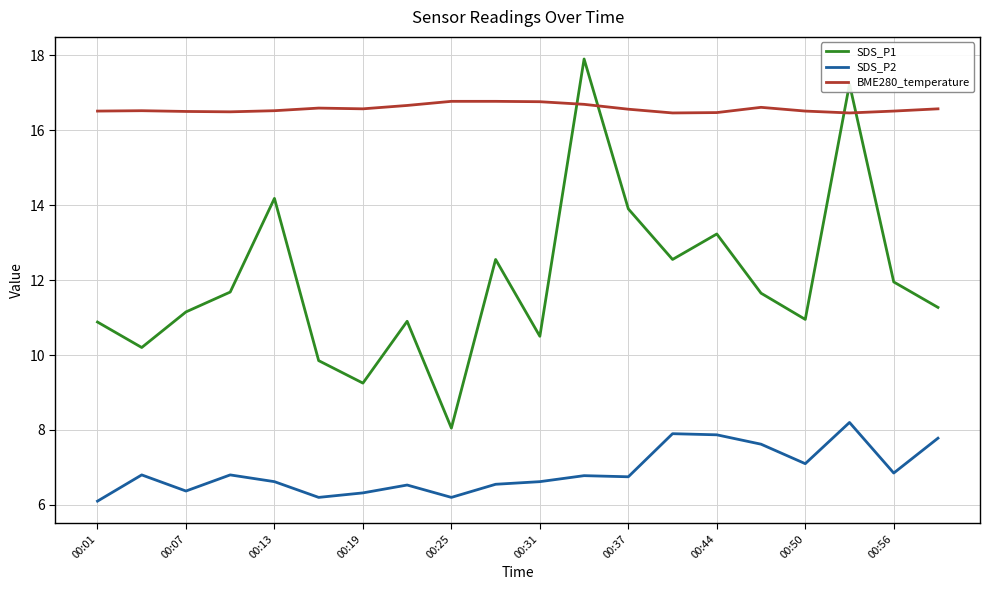

True or false: SDS_P2 and SDS_P1 cross at least once.

False